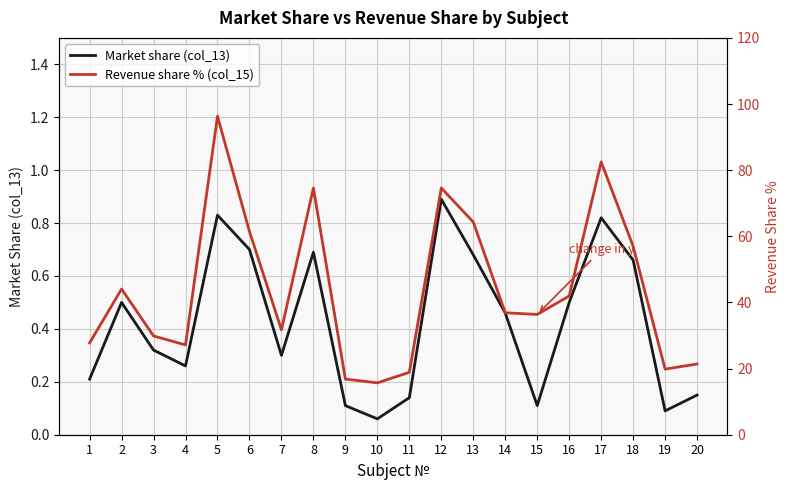

What is the total value across all series at 18?

57.6